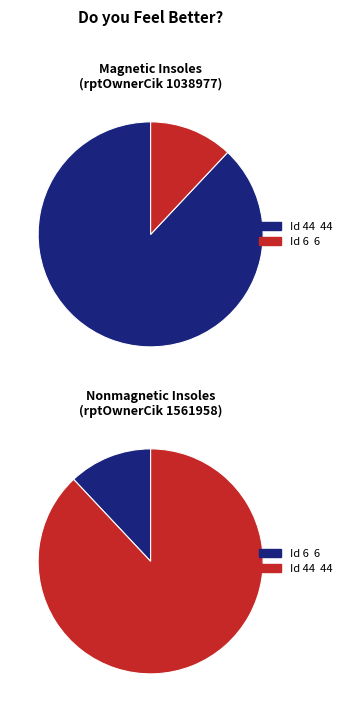

To the nearest percent, what is the difference between the largest and smallest slice percentages?

76%